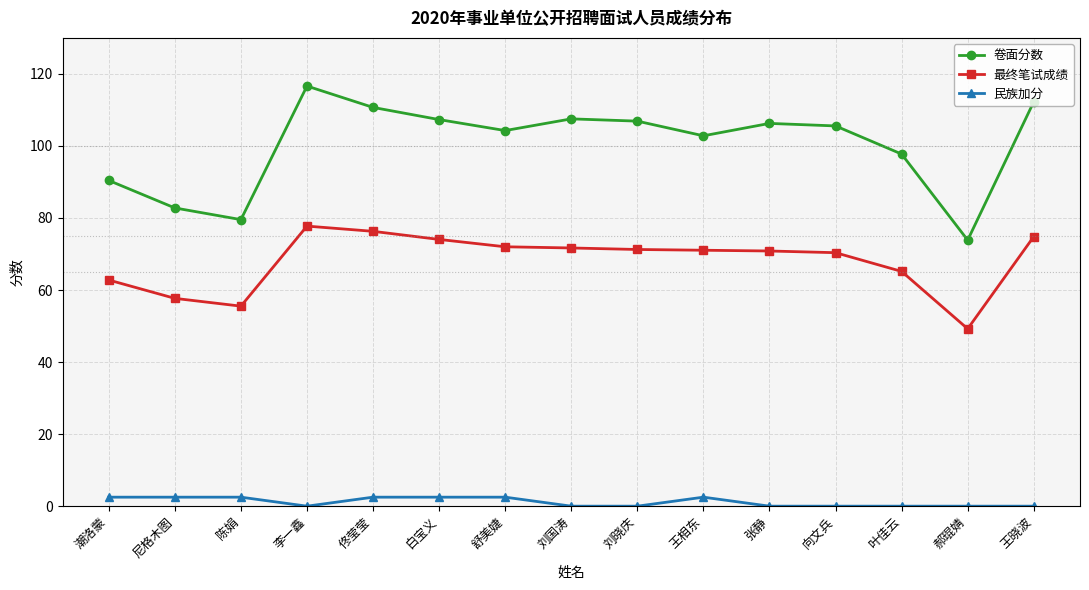

At how many categories does at least one series exceed 68?

15